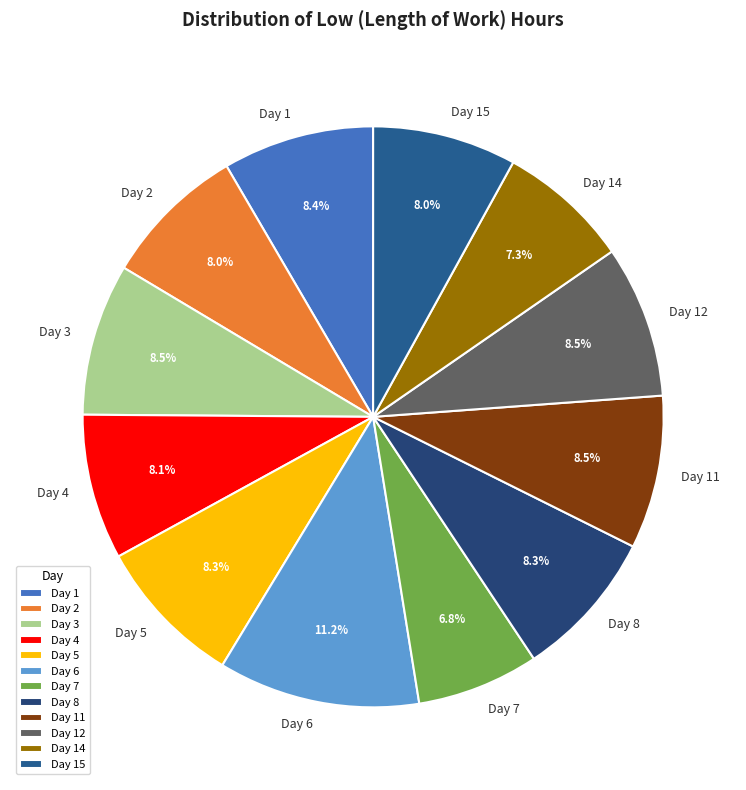

What is the total percentage of Day 11 and Day 2?

16.5%